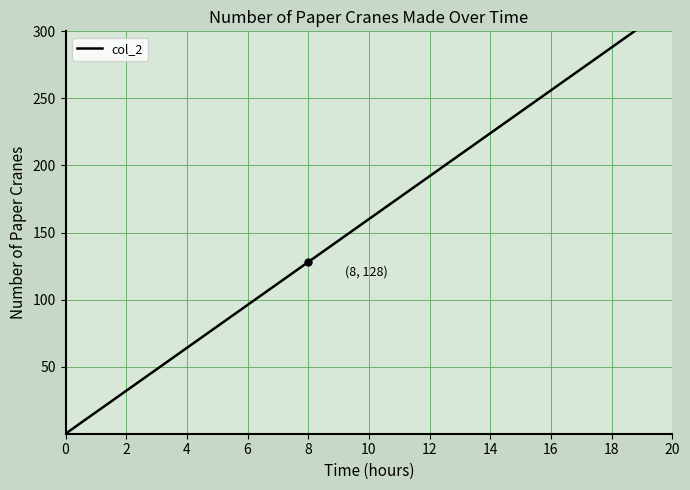

The value at 19 is 304. True or false?

True